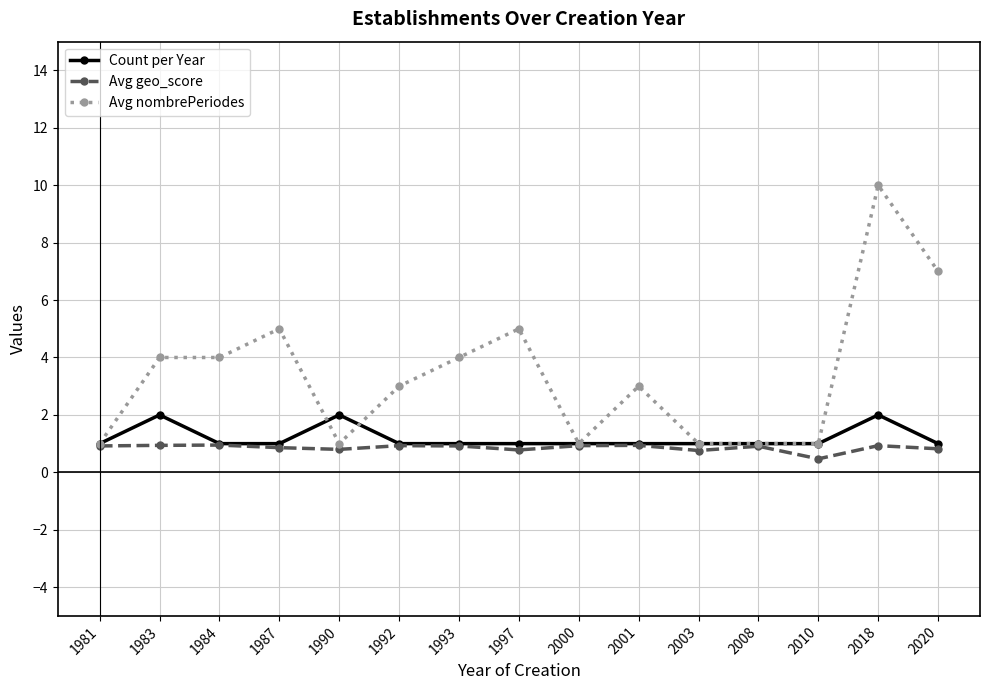

Rank the series by their maximum value, from highest to lowest.

Avg nombrePeriodes, Count per Year, Avg geo_score